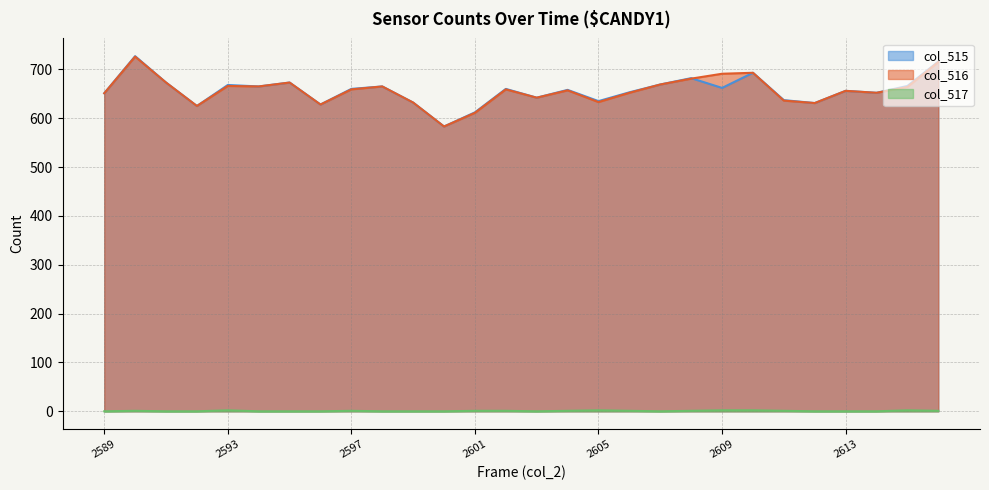

Reading right to left, transcribe all the data shown in this chart.

col_515: 716	666	652	656	631	637	693	662	682	669	653	635	658	642	660	612	583	632	665	660	628	673	665	668	625	673	727	651
col_516: 715	664	652	656	631	636	693	691	681	669	652	633	657	642	659	611	583	632	665	659	628	673	665	666	625	673	726	651
col_517: 1	2	0	0	0	1	2	2	1	0	1	2	1	0	1	1	0	0	0	1	0	0	0	2	0	0	1	0